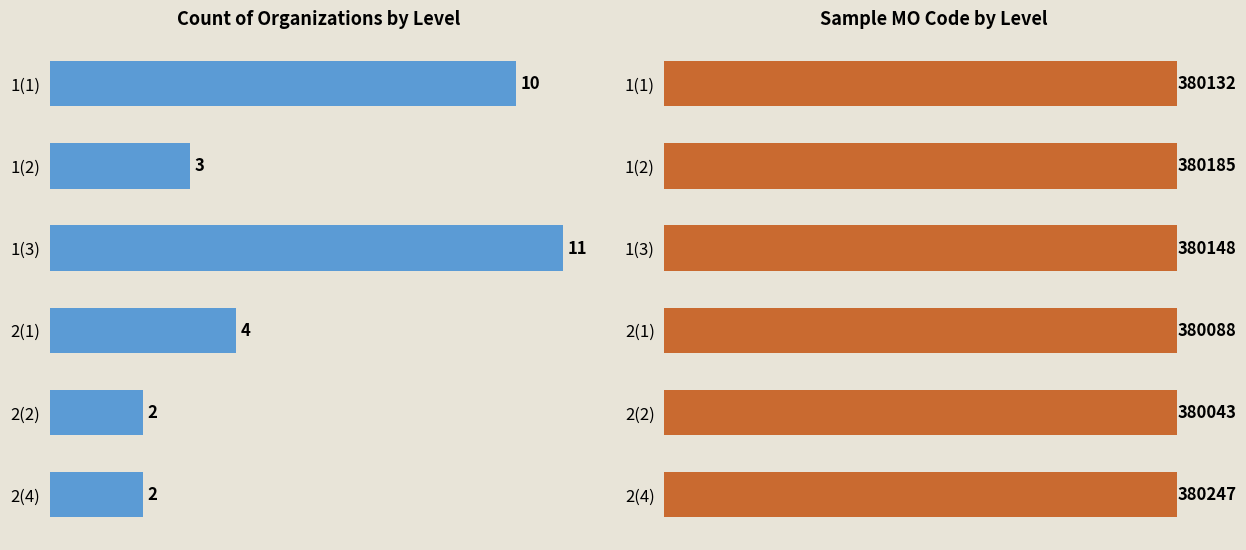

The Count of Organizations series shows 10 at 1(1). True or false?

True